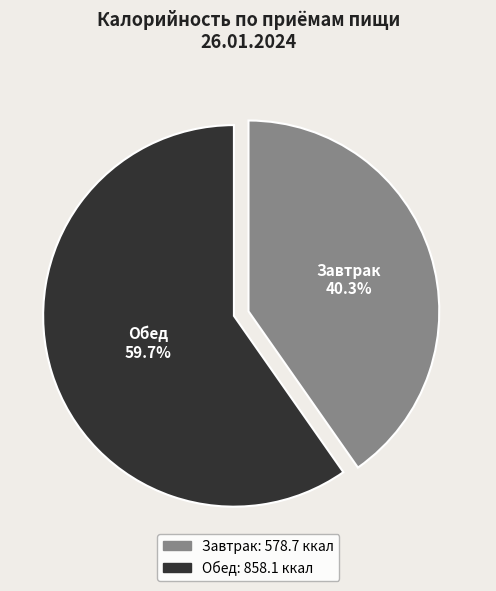

The Завтрак slice represents 49% of the pie. True or false?

False